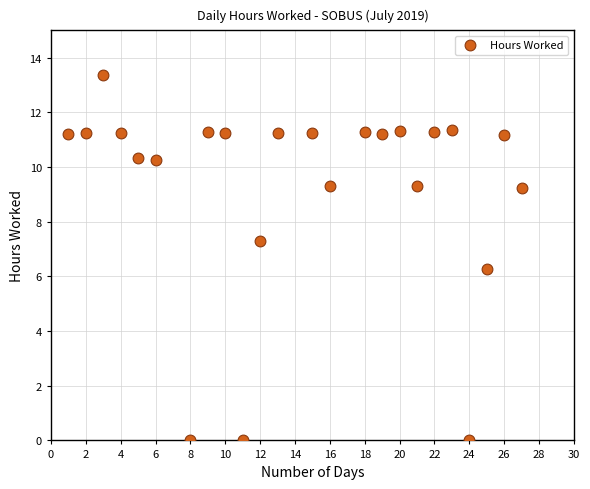

What is the range of X values (max minus min)?

26.0